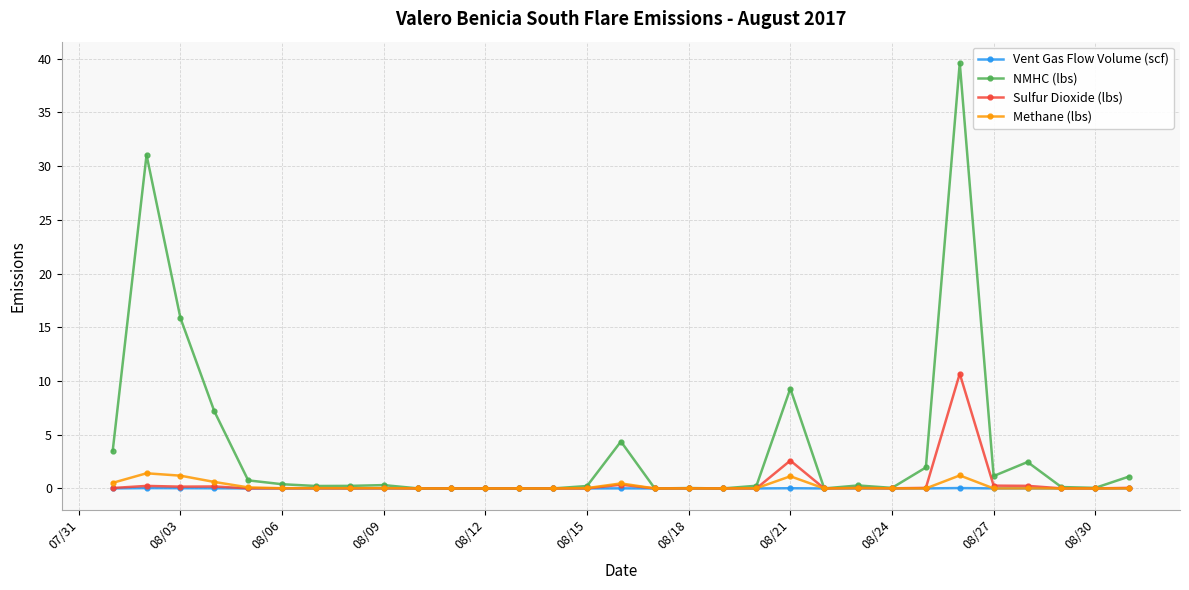

Which series has the largest total across all categories?

NMHC (lbs)